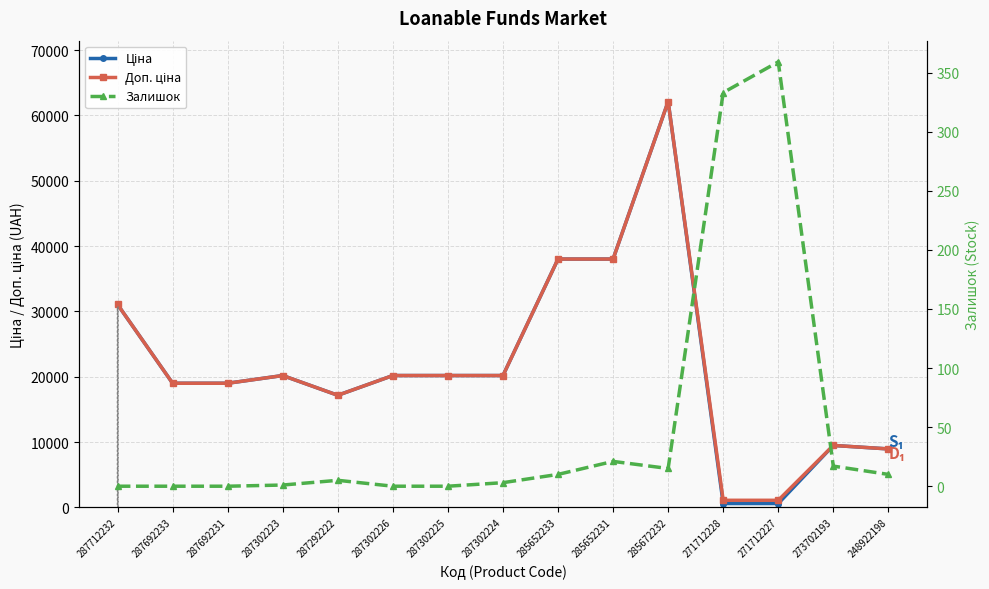

Where is Доп. ціна nearest to the value 31605?

287712232